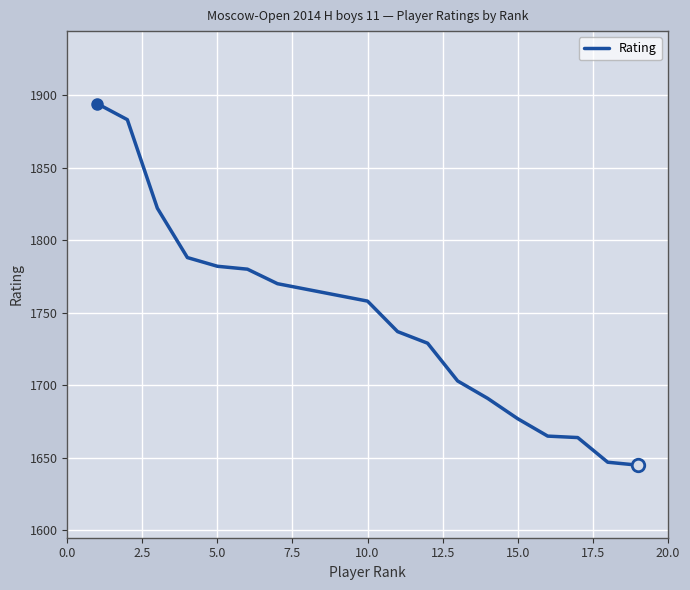

What is the greatest value displayed?

1894